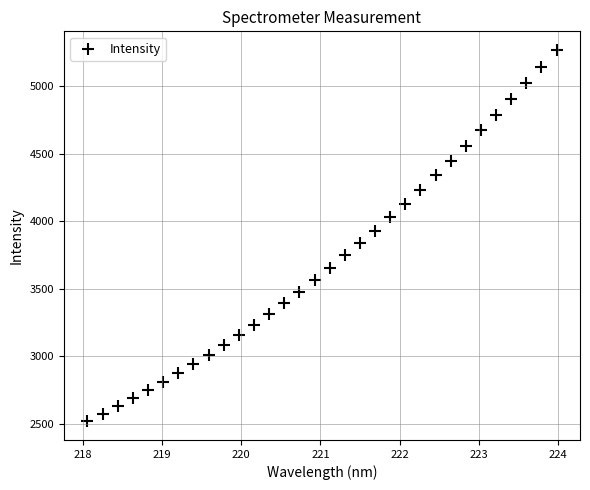

What is the range of Y values (max minus min)?

2753.0